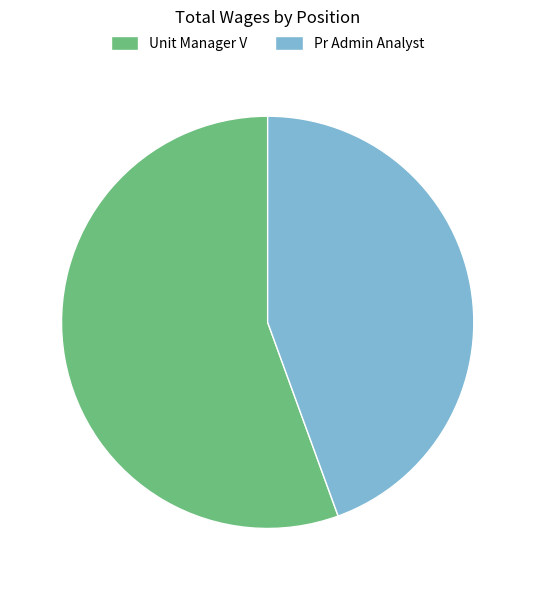

How many slices are in this pie chart?

2